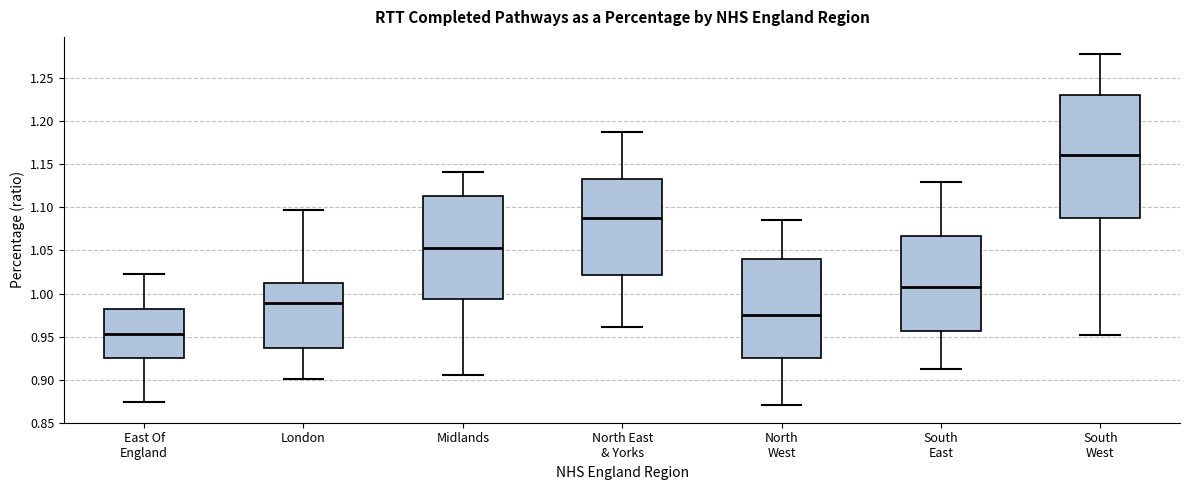

Which box has the lowest median line?

East Of England